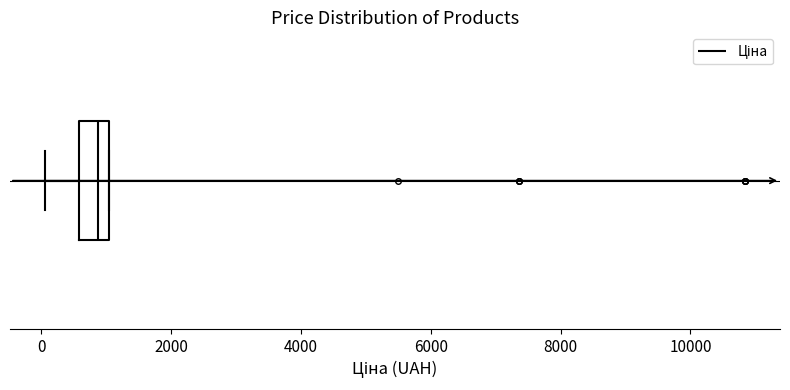

Where is the right edge of the box on the x-axis? The values are not printed on the chart, so give them approximately, as read against the axis.

1000